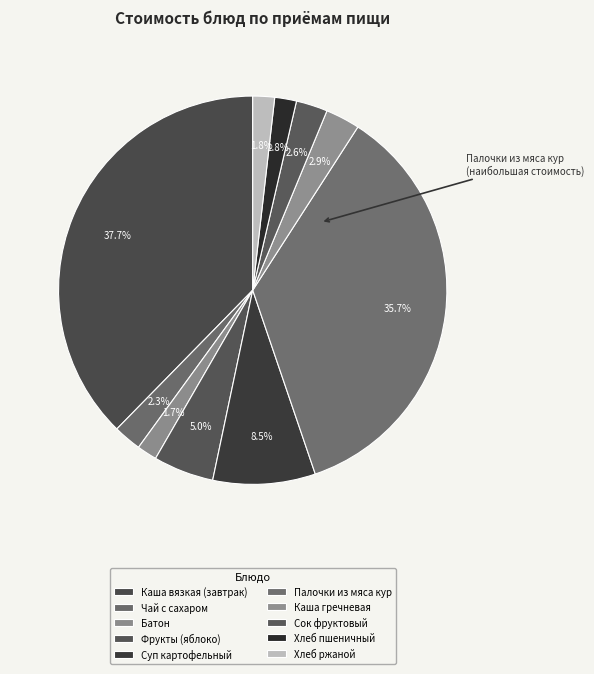

To the nearest percent, what percentage of the pie is Сок фруктовый?

3%